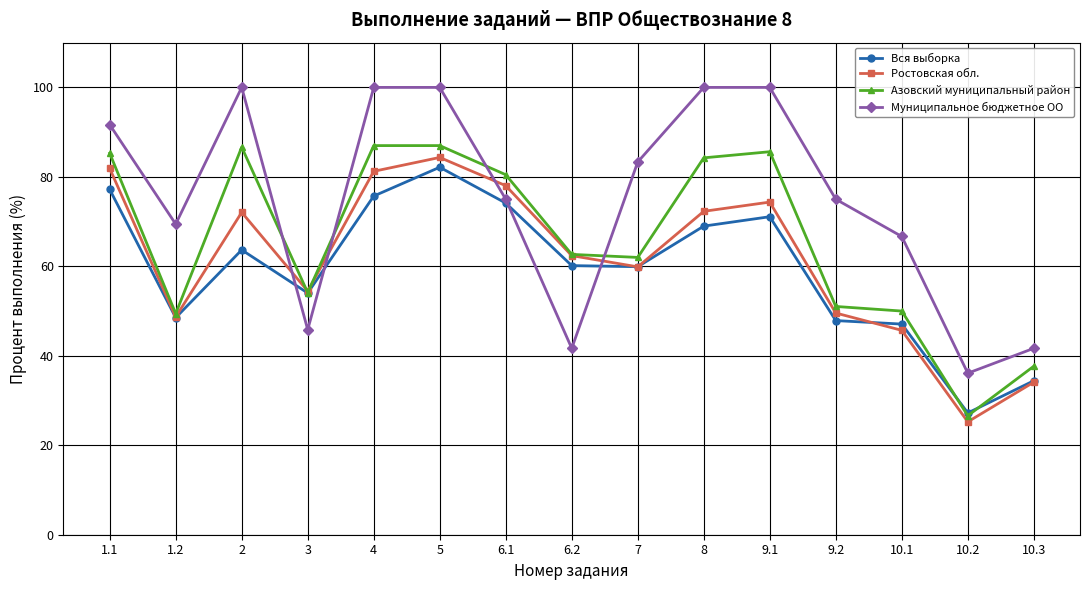

Is the value of Вся выборка at 6.2 greater than the value of Ростовская обл. at 1.2?

Yes